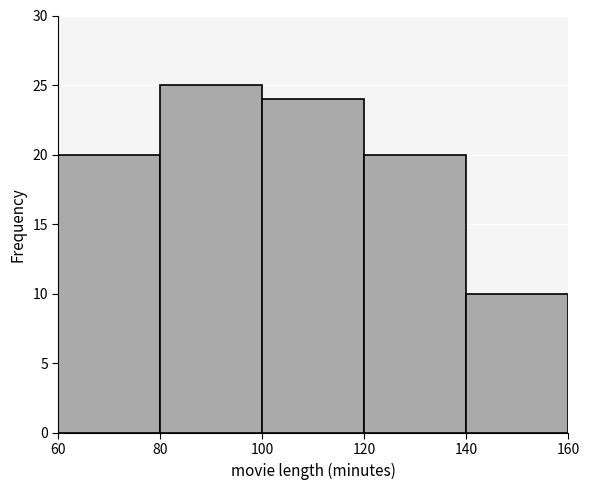

How tall is the bar that spans 80 to 100 on the x-axis? The values are not printed on the chart, so give them approximately, as read against the axis.

25